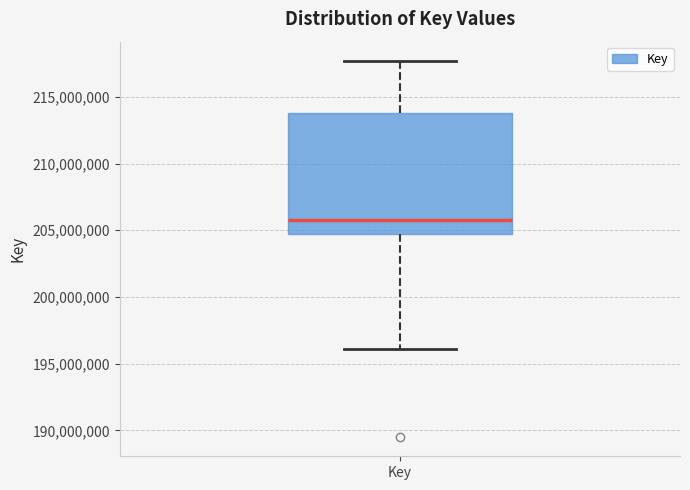

Transcribe this box plot: give where the median line is, the range the box spans, and where the two whiskers end, as read against the y-axis. The values are not printed on the chart, so give them approximately, as read against the axis.

median 206000000, box 204500000 to 214000000, whiskers 196000000 to 217500000